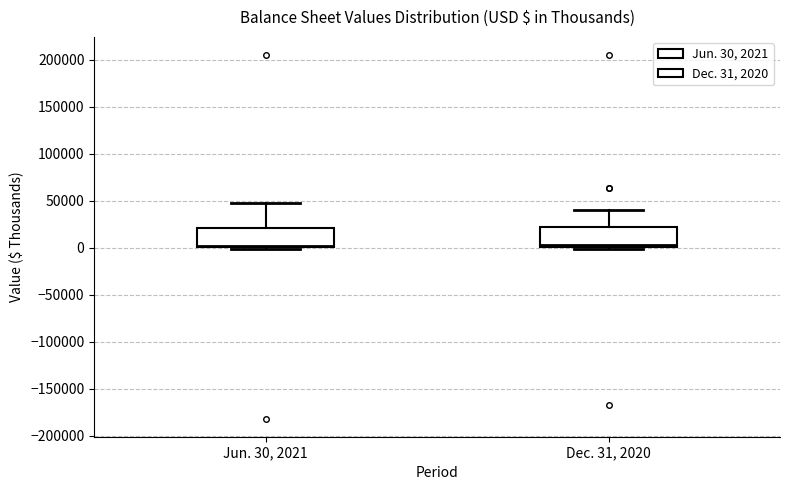

Where is the lower edge of the box for Jun. 30, 2021 on the y-axis? The values are not printed on the chart, so give them approximately, as read against the axis.

0